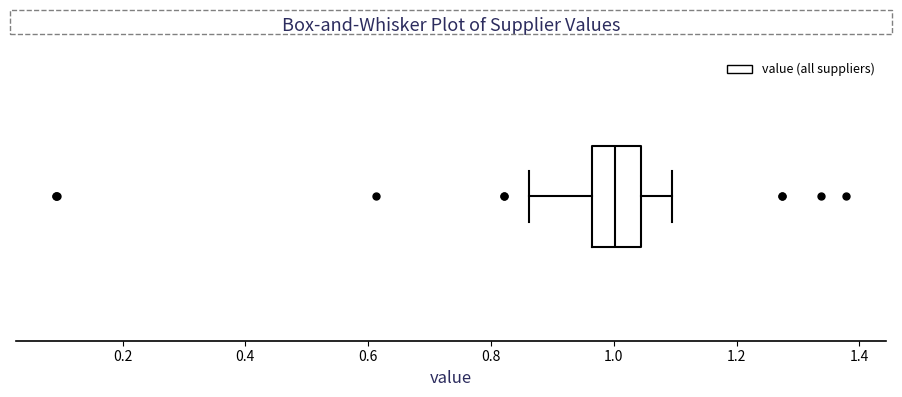

Where does the right whisker of the box end on the x-axis? The values are not printed on the chart, so give them approximately, as read against the axis.

1.10